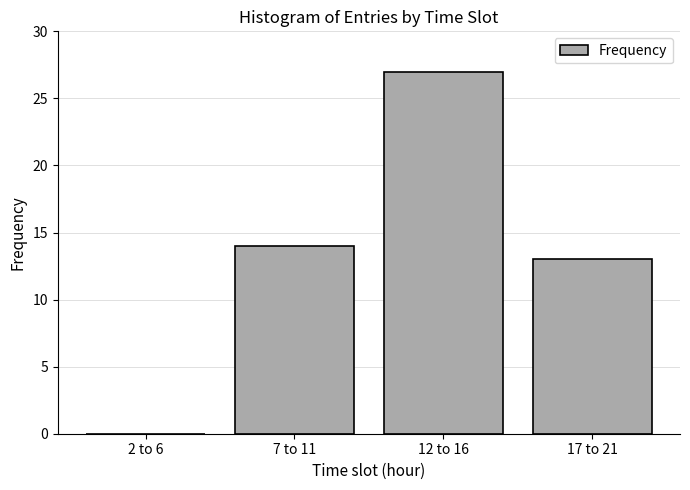

Reading left to right, what are all the values shown in this chart?

2 to 6=0	7 to 11=14	12 to 16=27	17 to 21=13